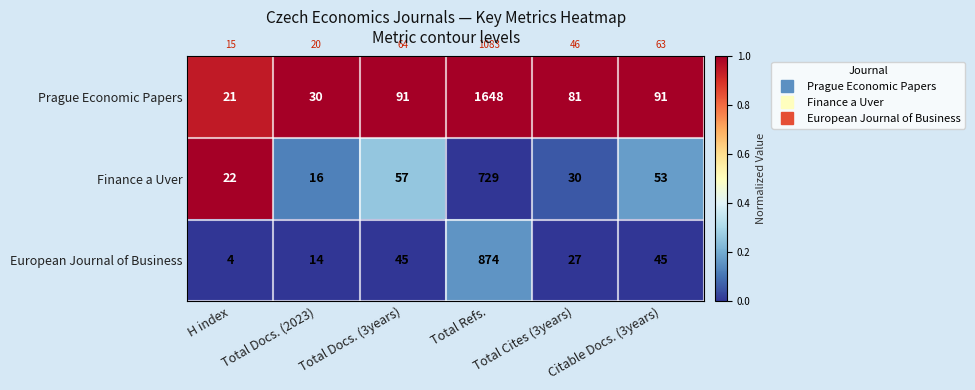

What is the spread (max minus min) of values at Total Docs. (2023)?

16